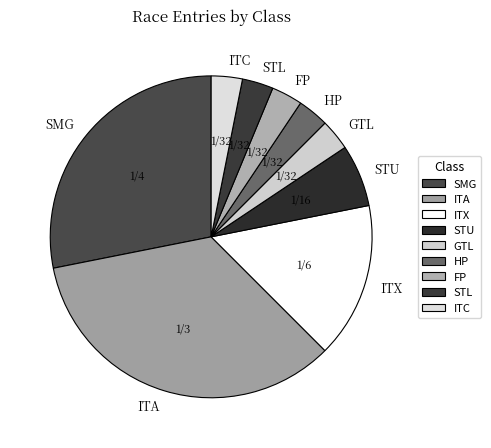

How many segments does this pie chart have?

9